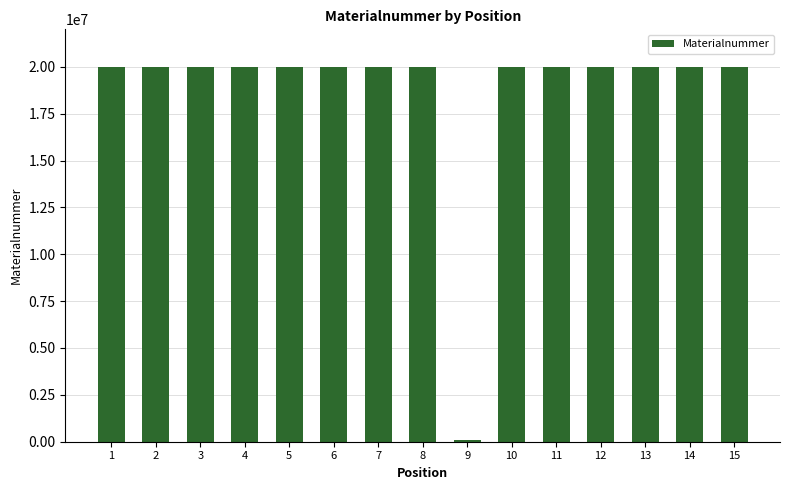

What is the approximate value at 8, to the nearest 50?

20002150